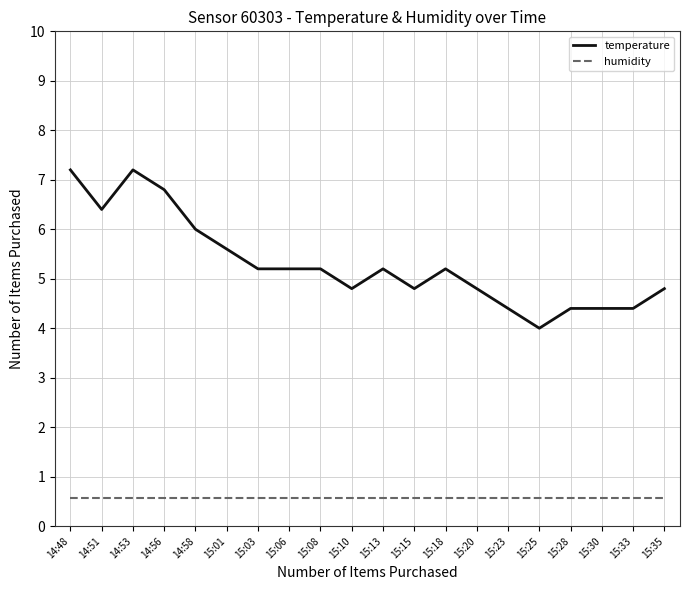

What position from the left is 15:18?

13